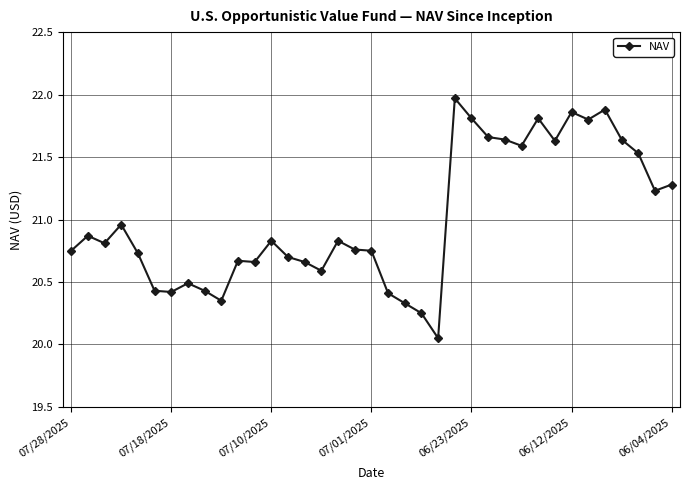

Count the number of categories in the chart.

37